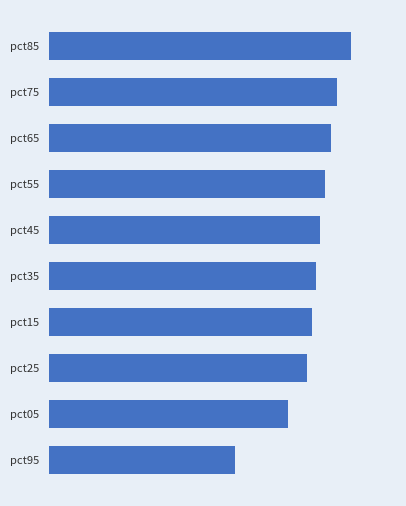

Does the chart contain stacked bars?

No